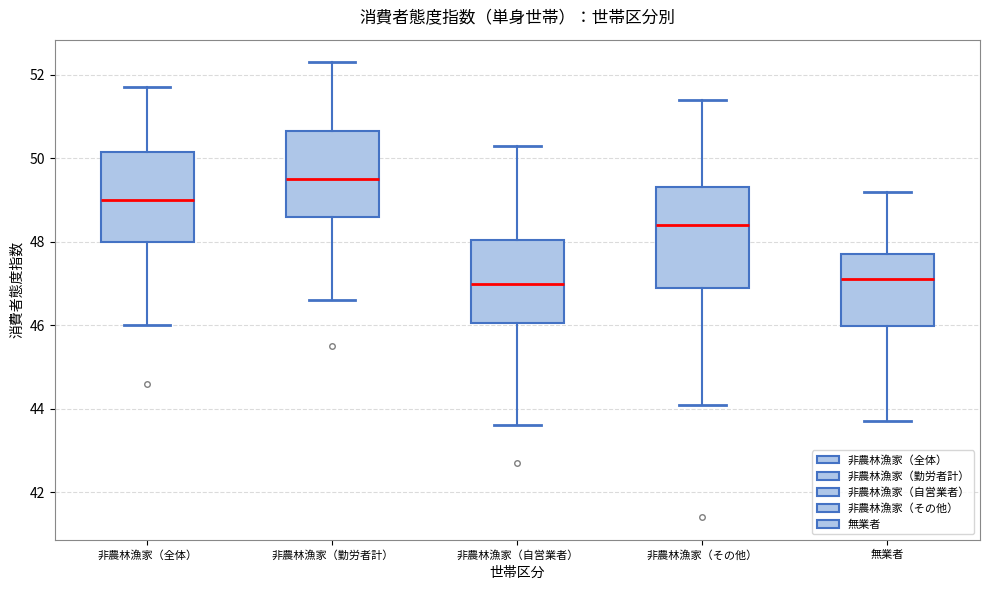

Comparing the boxes themselves (not the whiskers), which one is the tallest?

非農林漁家（その他）